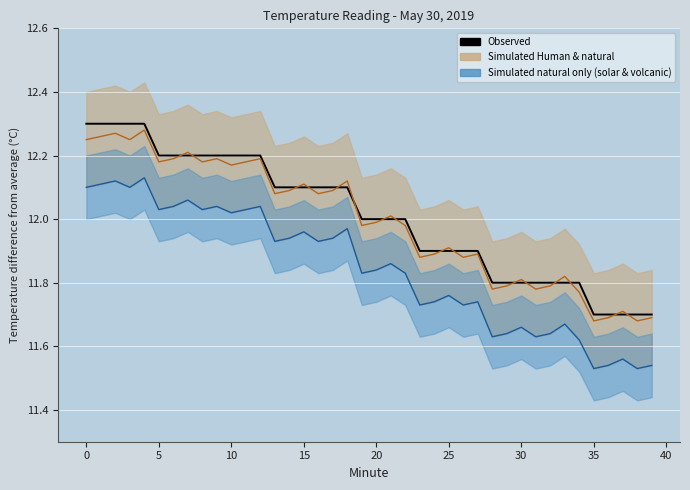

Which series has the largest total across all categories?

Observed